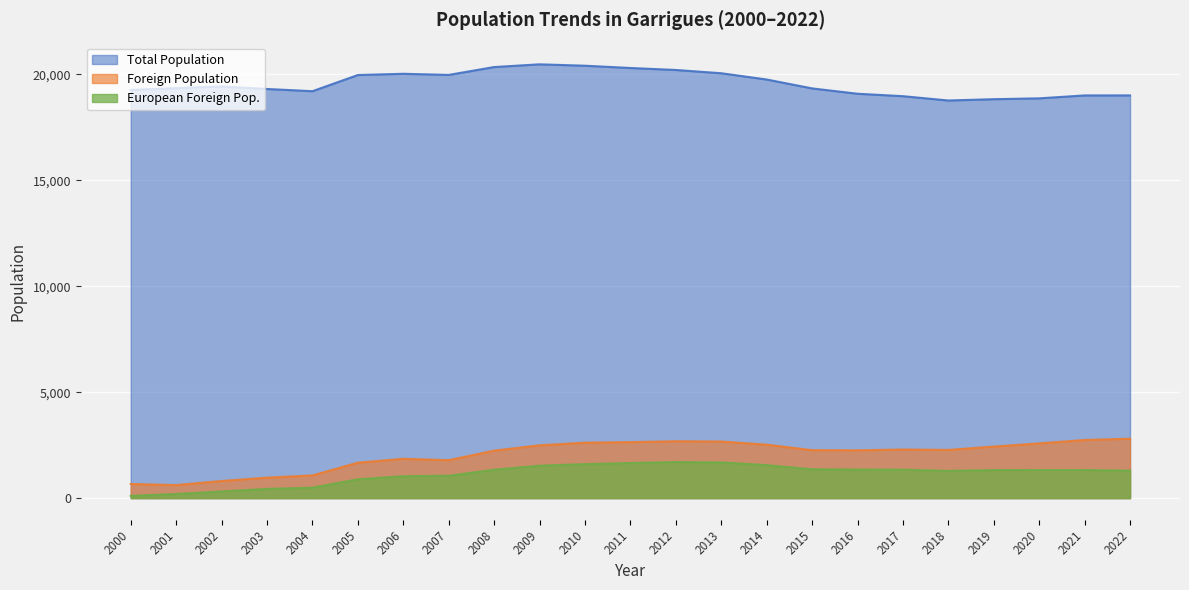

The European Foreign Pop. series shows 2372 at 2008. True or false?

False